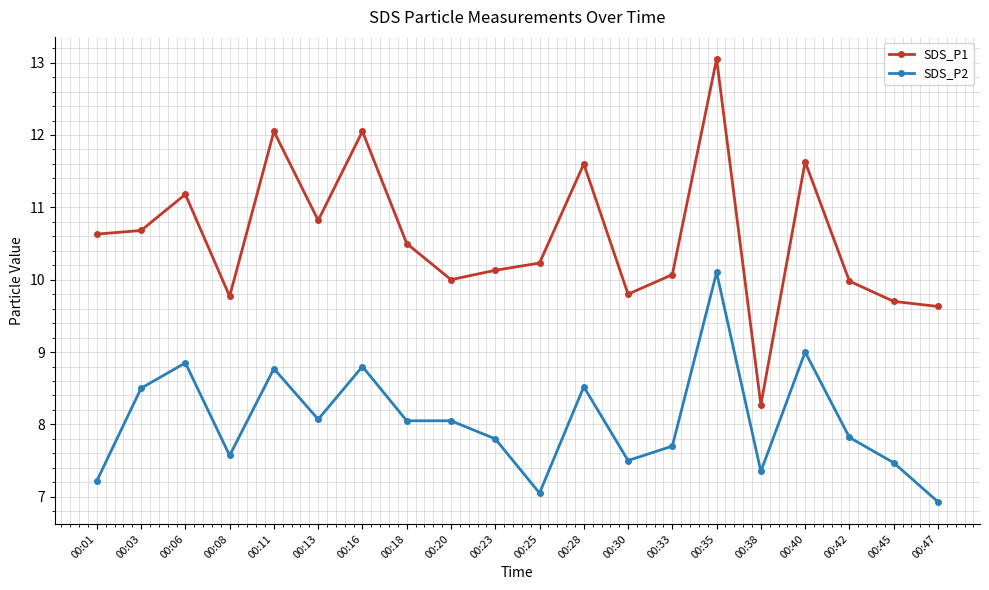

True or false: SDS_P2 has more than 1 points higher than both neighbors.

True